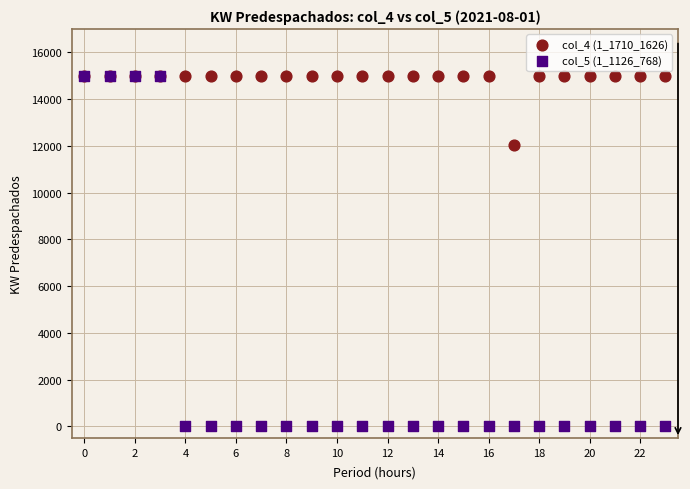

Across all series, what Y value is closest to 7500?

12017